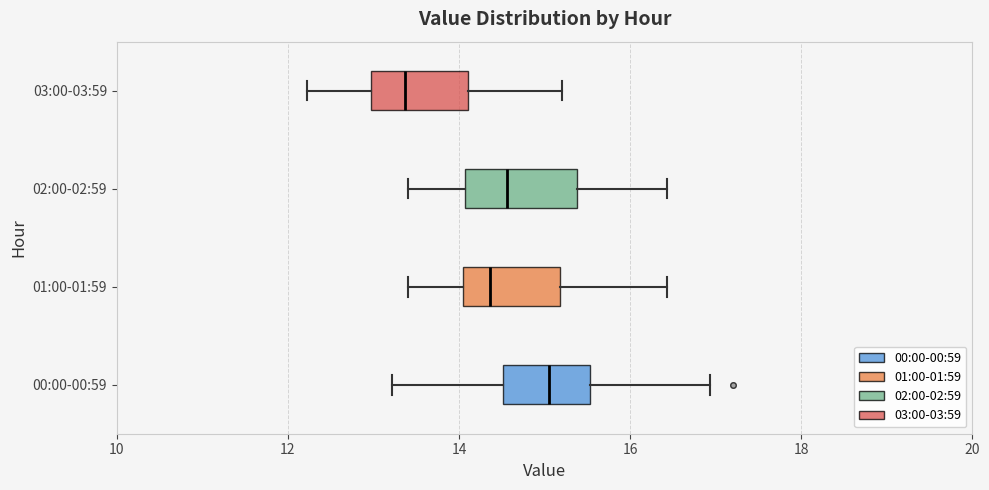

Which box has the furthest to the left median line?

03:00-03:59